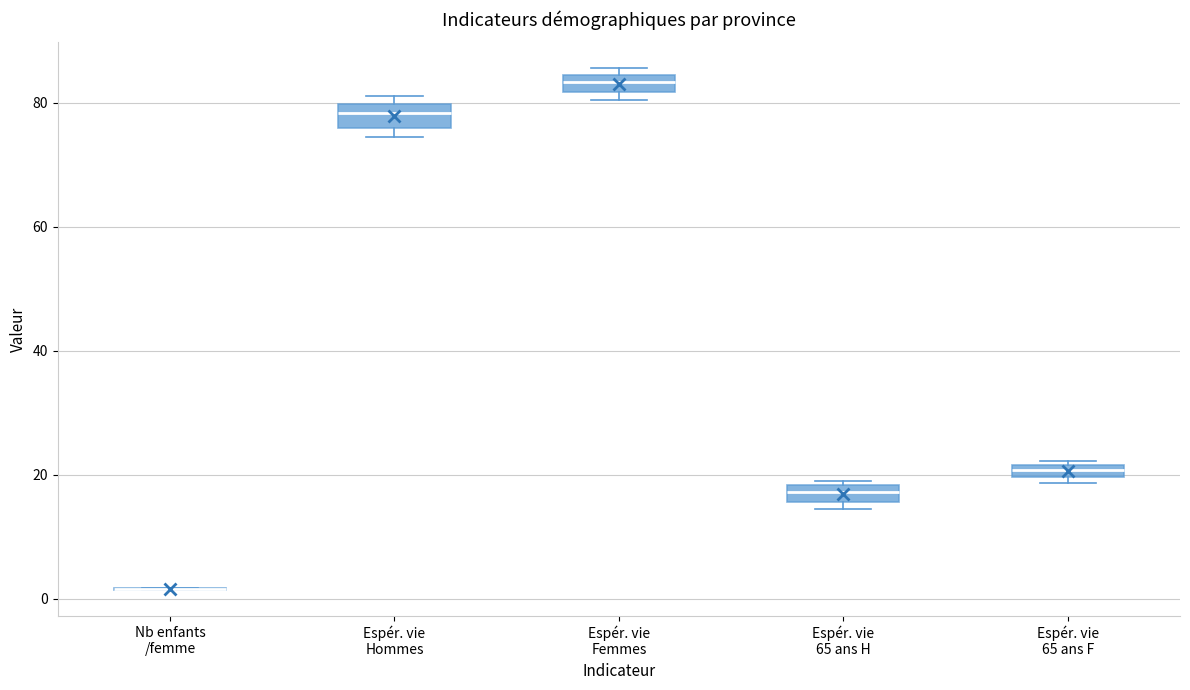

Where is the lower edge of the box for Espér. vie 65 ans F on the y-axis? The values are not printed on the chart, so give them approximately, as read against the axis.

20